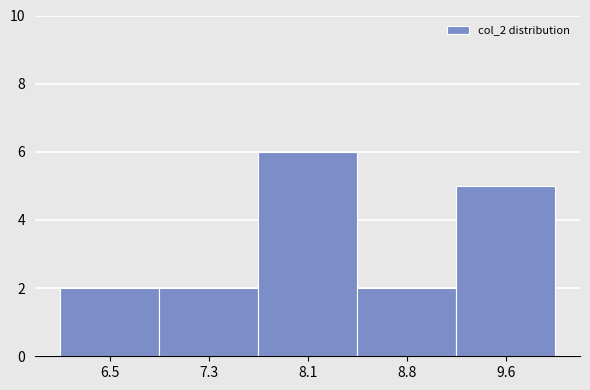

Reading left to right, list all the values displayed in this chart.

6.5=2	7.3=2	8.1=6	8.8=2	9.6=5